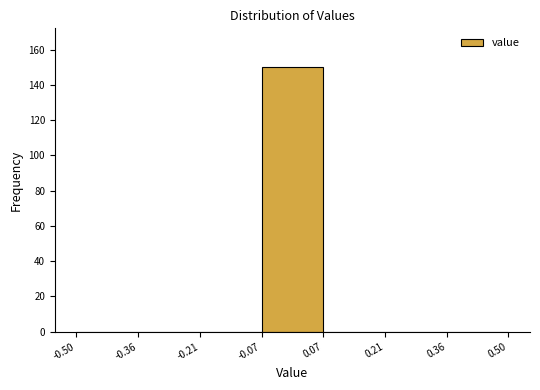

Reading left to right, list every bar in this chart as the range it spans on the x-axis followed by its height. The values are not printed on the chart, so give them approximately, as read against the axis.

-0.50 to -0.36: 0
-0.36 to -0.21: 0
-0.21 to -0.07: 0
-0.07 to 0.07: 150
0.07 to 0.21: 0
0.21 to 0.36: 0
0.36 to 0.50: 0